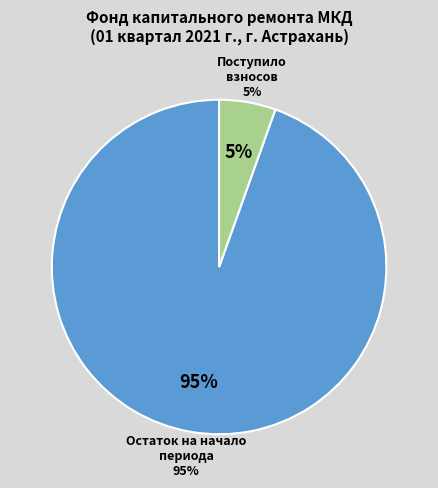

How many slices are in this pie chart?

2